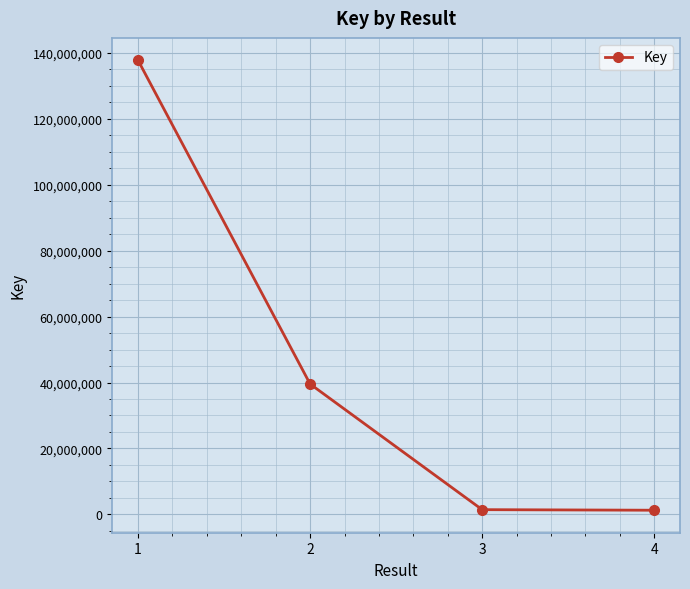

What is the value of the 4th point from the left?

1260039